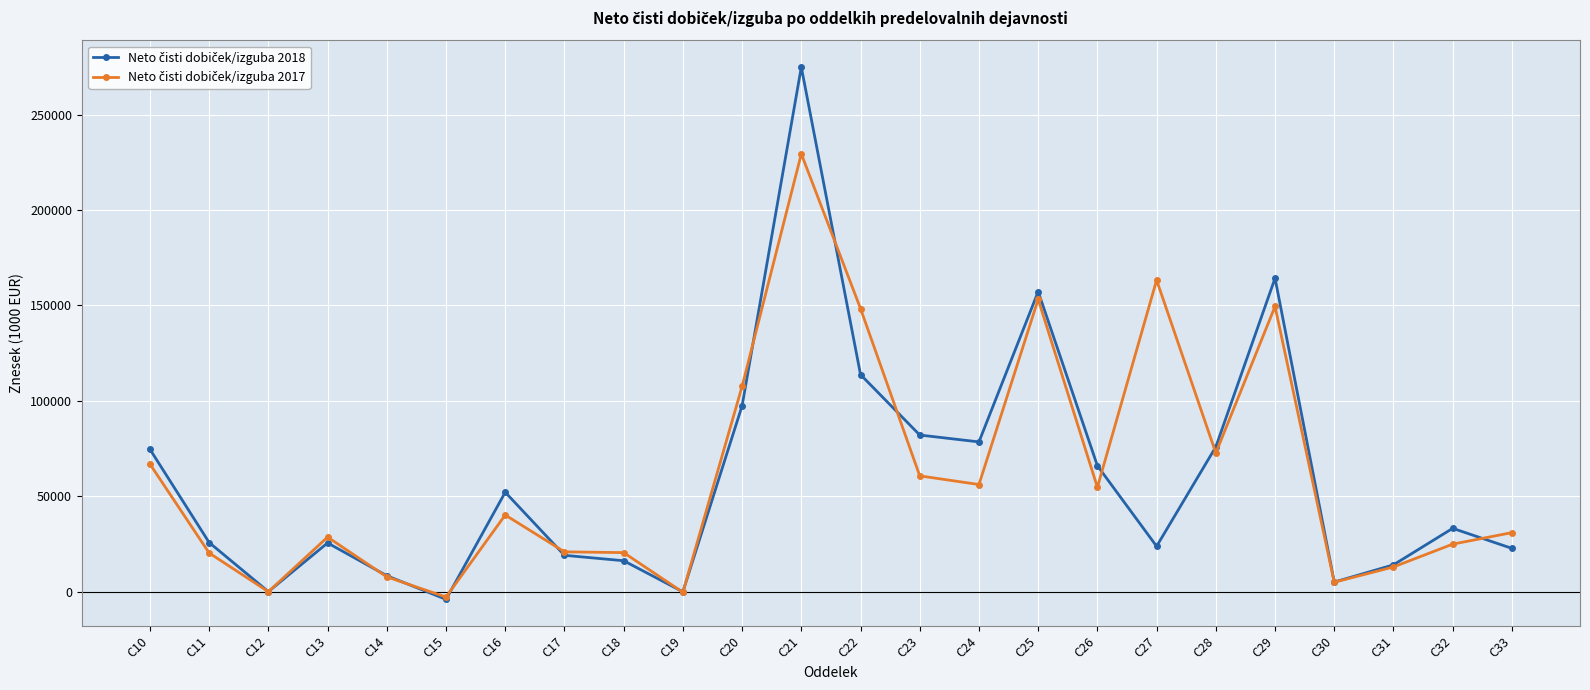

How many distinct data groups are displayed?

2